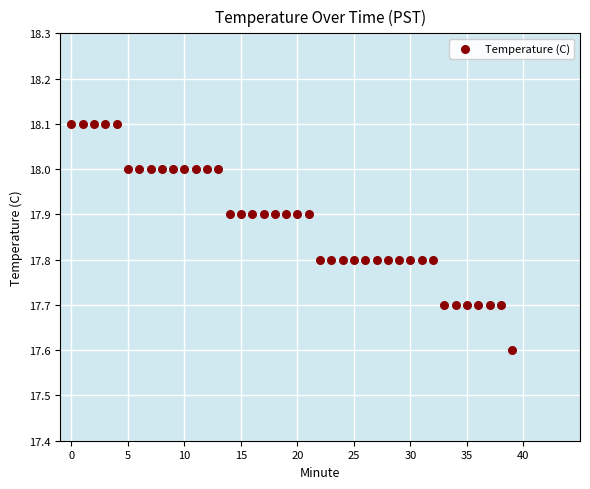

What is the range of Y values (max minus min)?

0.5